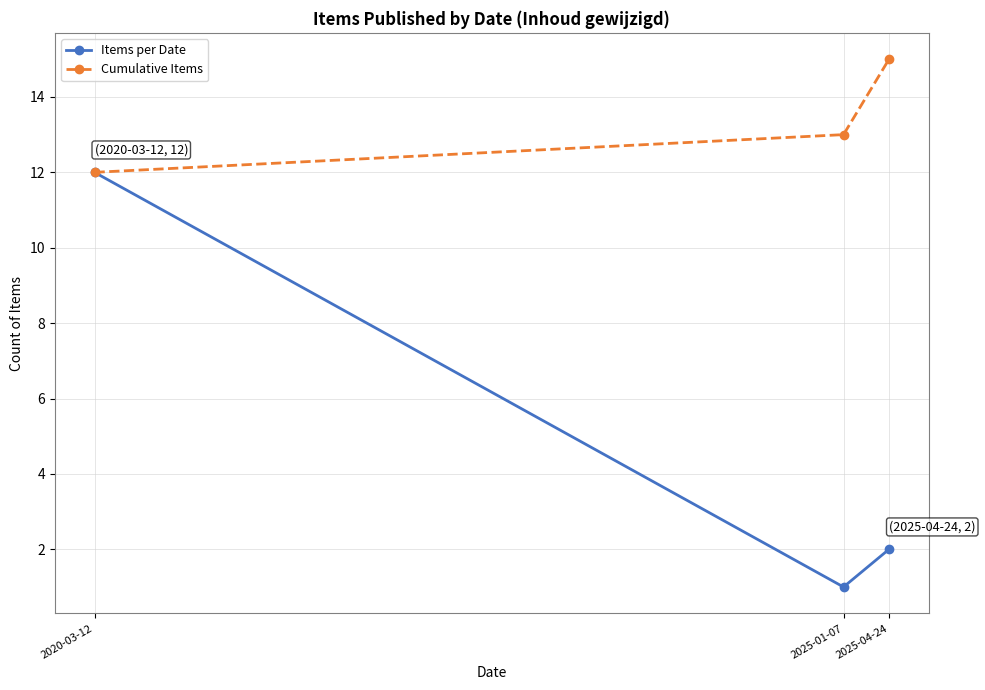

How many data points in Items per Date are less than 2?

1